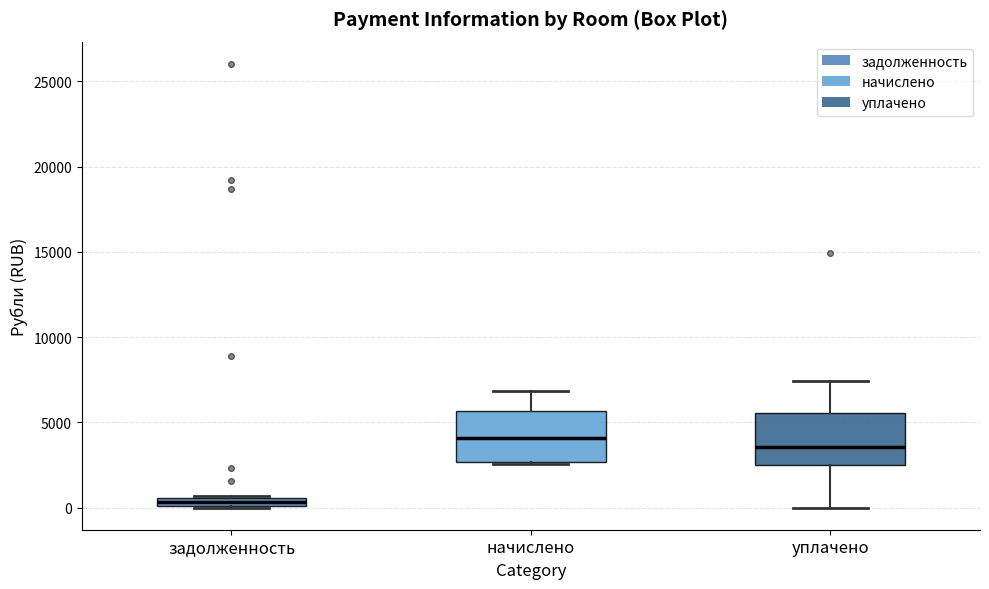

Which box's median line is the lowest?

задолженность